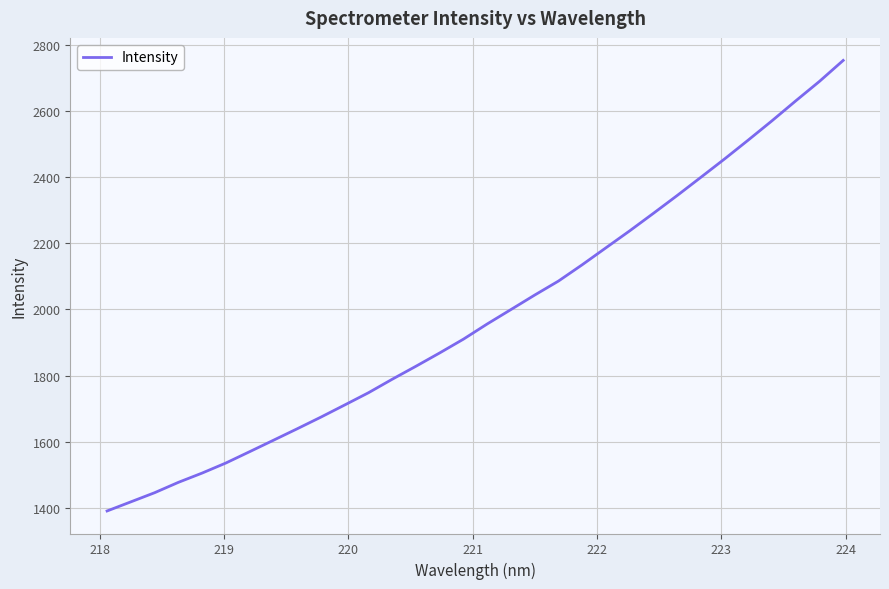

What is the sum of all values?

63412.0